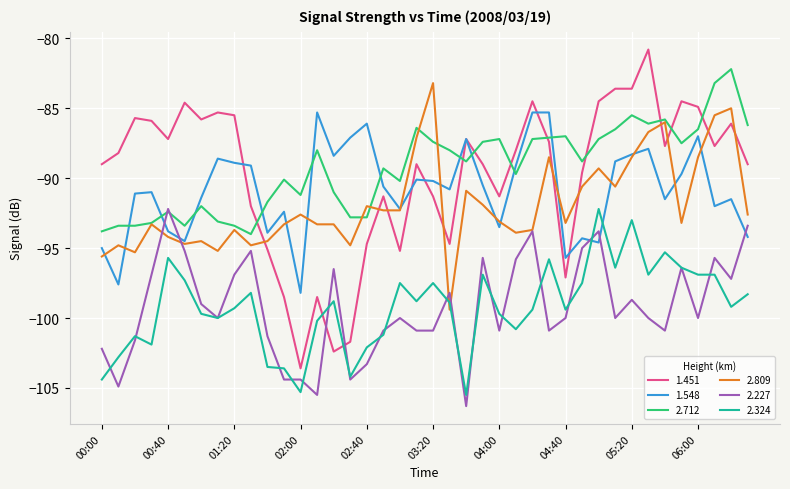

How many values in the 2.324 series exceed -98?

15